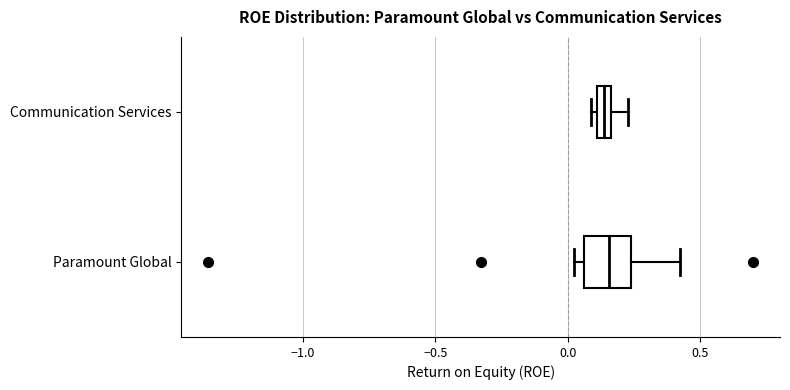

Where does the right whisker of the box for Communication Services end on the x-axis? The values are not printed on the chart, so give them approximately, as read against the axis.

0.25